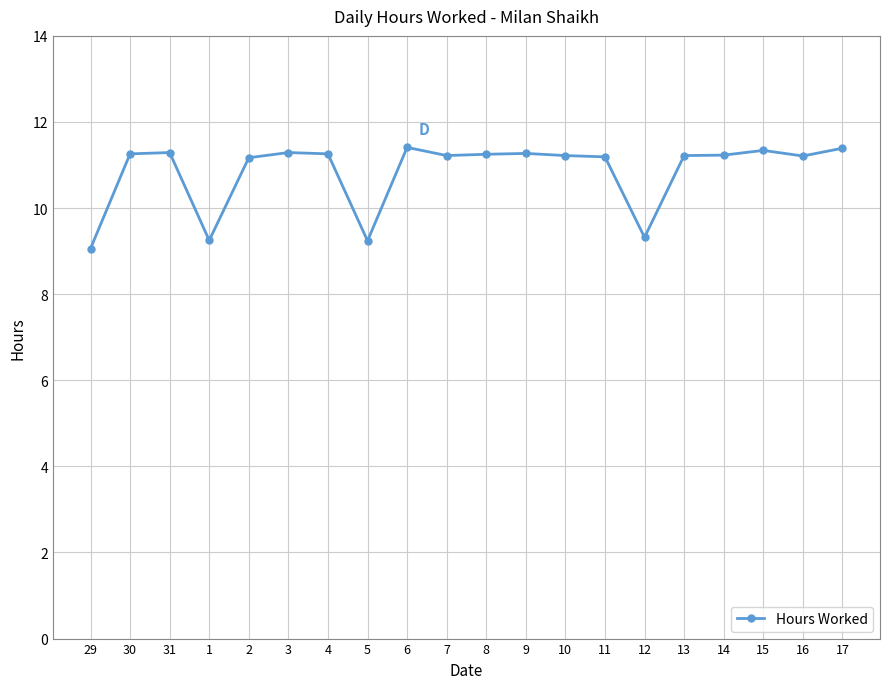

At which category does the data reach its first local valley?

1